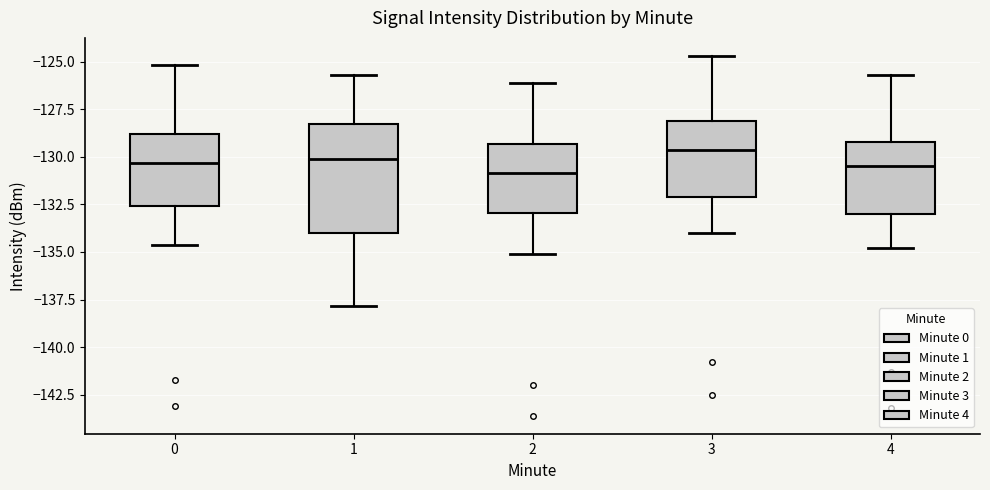

Reading left to right, read every box against the y-axis: the position of its median line, the range the box covers, and the ends of its whiskers. The values are not printed on the chart, so give them approximately, as read against the axis.

0: median -130.5, box -132.5 to -129.0, whiskers -134.5 to -125.0
1: median -130.0, box -134.0 to -128.5, whiskers -138.0 to -125.5
2: median -131.0, box -133.0 to -129.5, whiskers -135.0 to -126.0
3: median -129.5, box -132.0 to -128.0, whiskers -134.0 to -124.5
4: median -130.5, box -133.0 to -129.0, whiskers -135.0 to -125.5